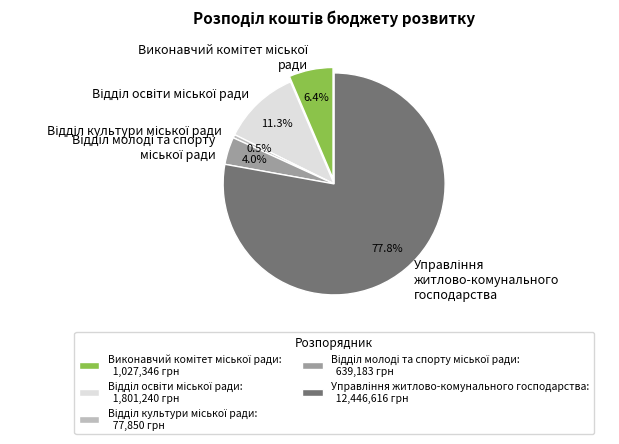

Which category has the smallest portion of the pie?

Відділ культури міської ради